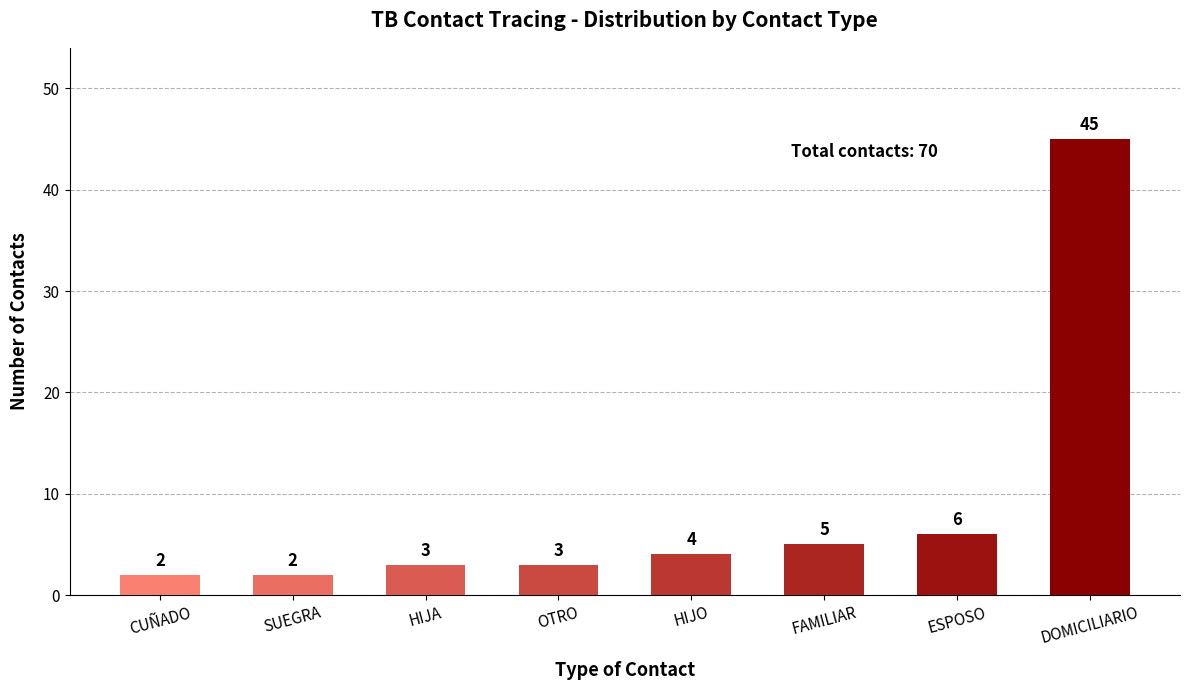

What is the sum of the values at SUEGRA and HIJA?

5